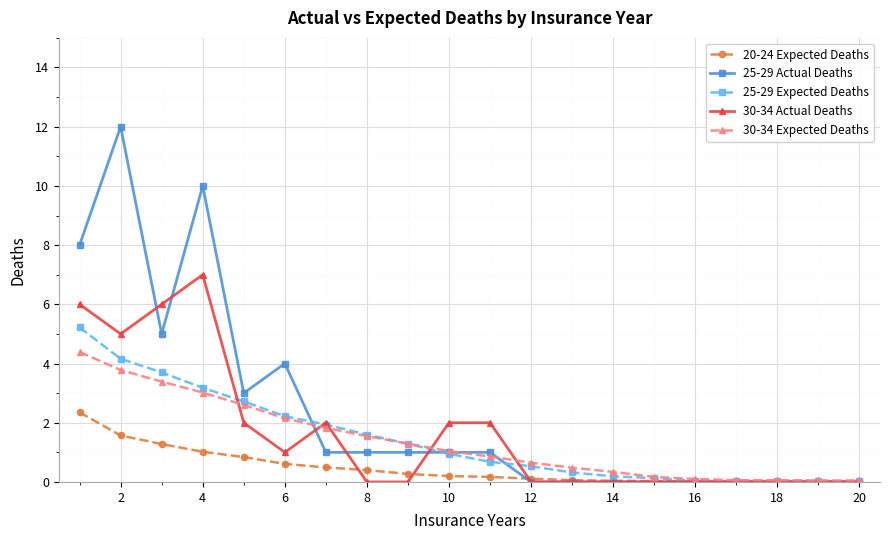

What is the average value of the 30-34 Expected Deaths series?

1.4